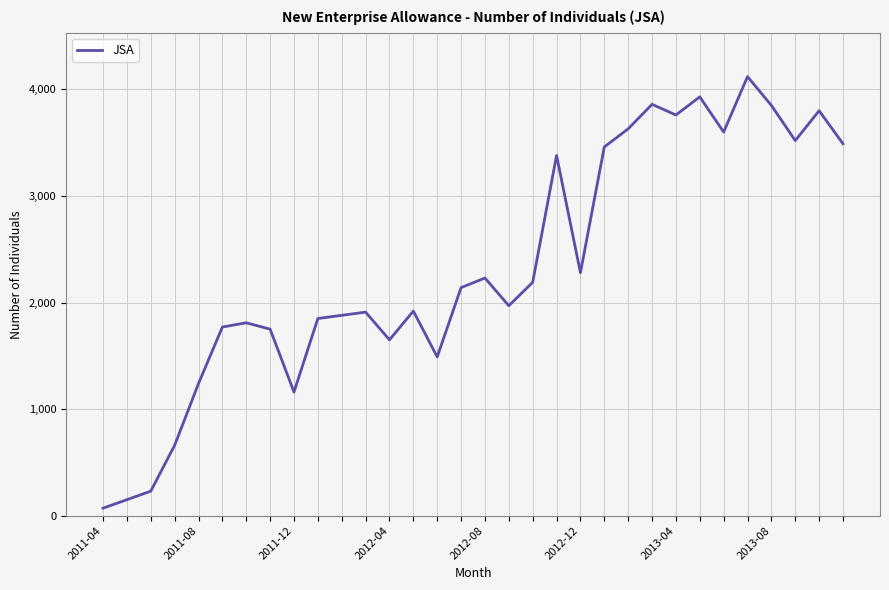

What is the greatest value displayed?

4120